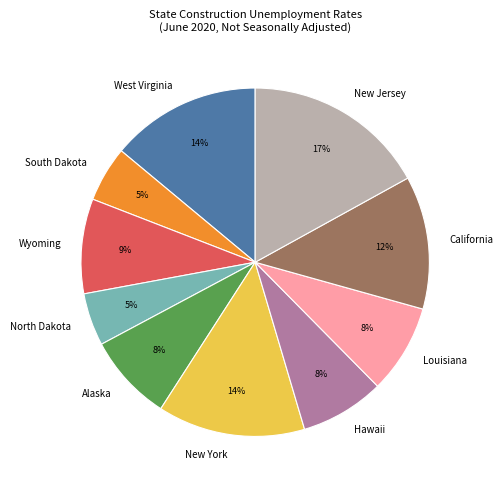

To the nearest percent, what is the difference between the Hawaii and South Dakota slice percentages?

3%